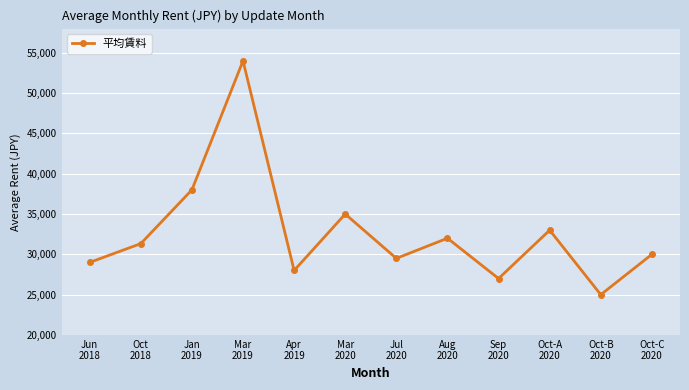

Which label corresponds to the largest value in the chart?

Mar
2019